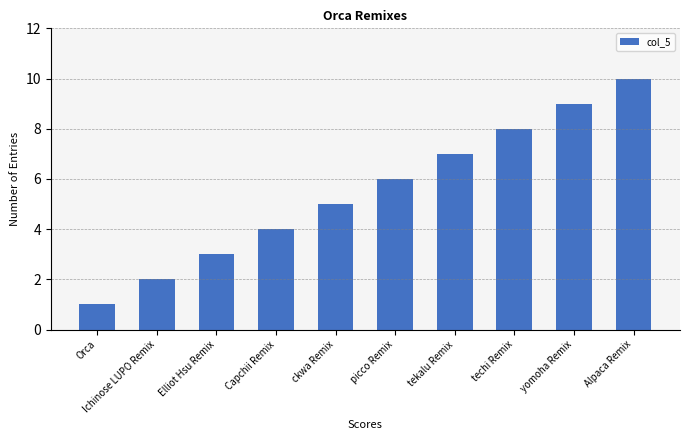

The value at techi Remix is 3. True or false?

False